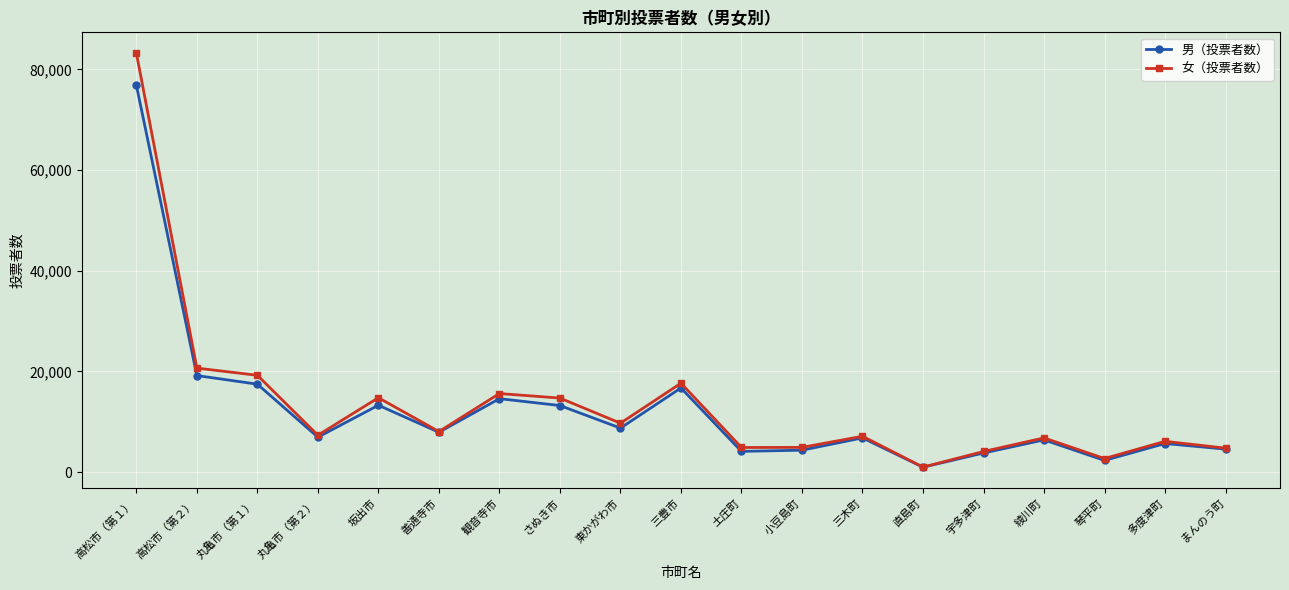

Where is the first local maximum for 男（投票者数）?

坂出市